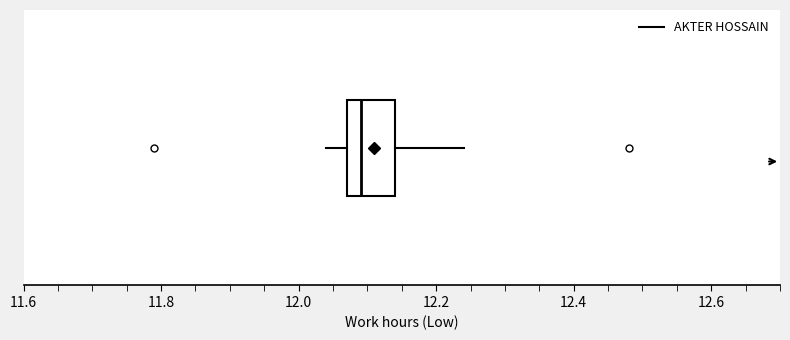

Where does the right whisker of the box end on the x-axis? The values are not printed on the chart, so give them approximately, as read against the axis.

12.24